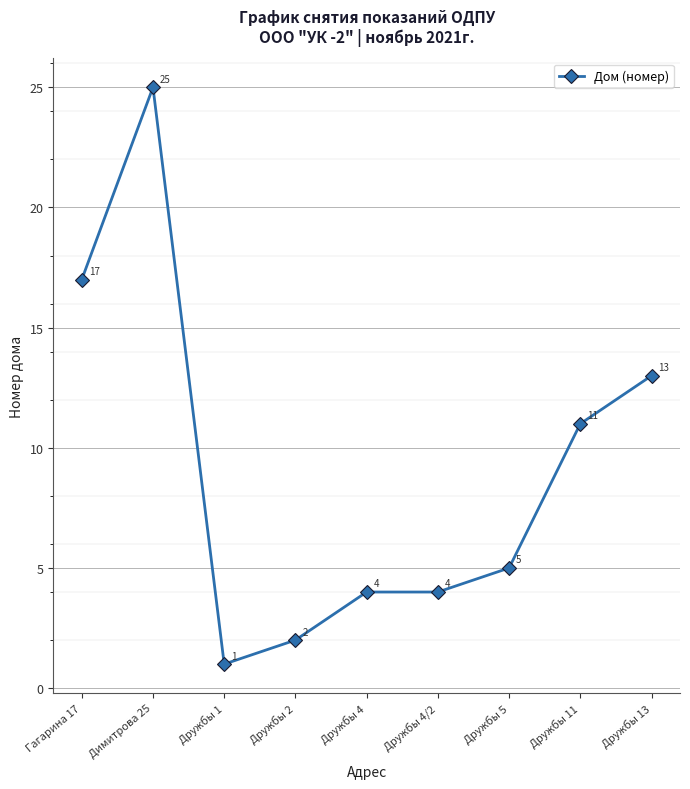

The chart shows a value of 1 at Дружбы 1. True or false?

True